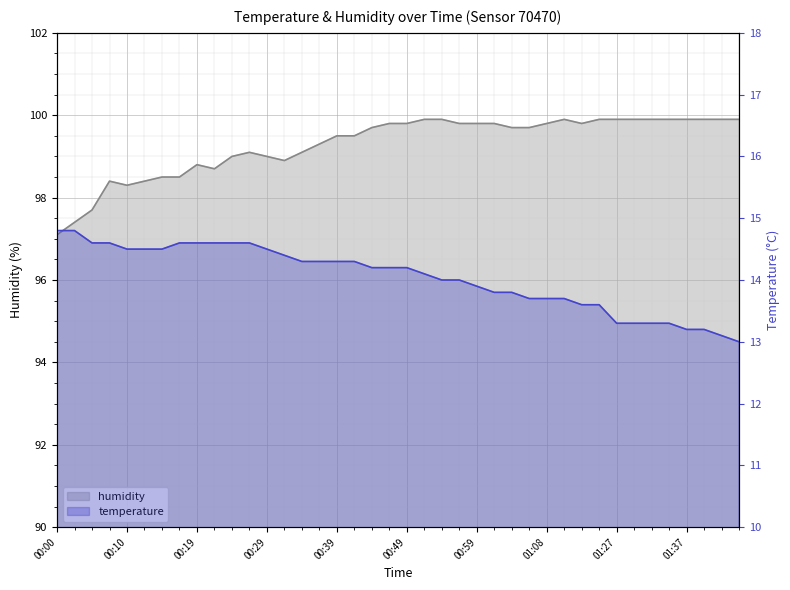

Reading left to right, what are all the values shown in this chart?

temperature: 14.8	14.8	14.6	14.6	14.5	14.5	14.5	14.6	14.6	14.6	14.6	14.6	14.5	14.4	14.3	14.3	14.3	14.3	14.2	14.2	14.2	14.1	14.0	14.0	13.9	13.8	13.8	13.7	13.7	13.7	13.6	13.6	13.3	13.3	13.3	13.3	13.2	13.2	13.1	13.0
humidity: 97.1	97.4	97.7	98.4	98.3	98.4	98.5	98.5	98.8	98.7	99.0	99.1	99.0	98.9	99.1	99.3	99.5	99.5	99.7	99.8	99.8	99.9	99.9	99.8	99.8	99.8	99.7	99.7	99.8	99.9	99.8	99.9	99.9	99.9	99.9	99.9	99.9	99.9	99.9	99.9